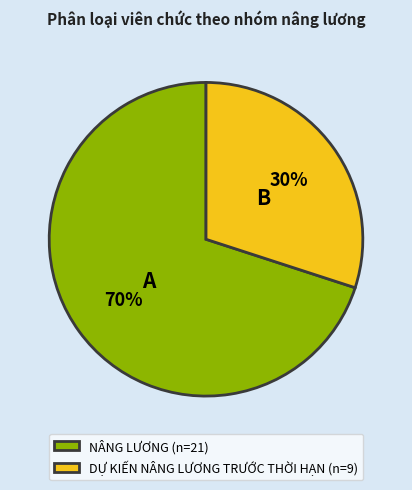

To the nearest percent, what is the difference between the largest and smallest slice percentages?

40%